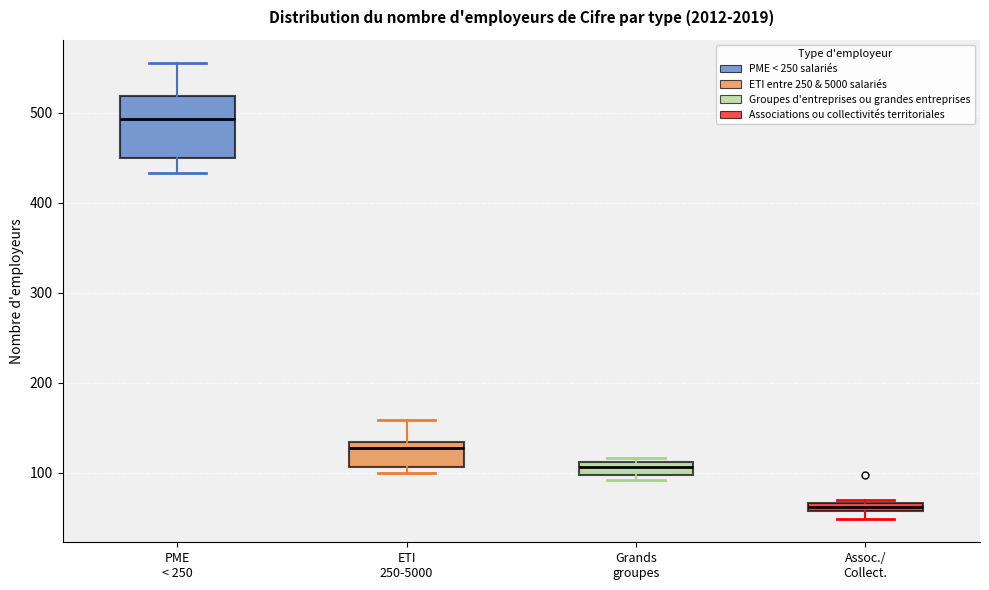

Which box's median line is the highest?

PME < 250